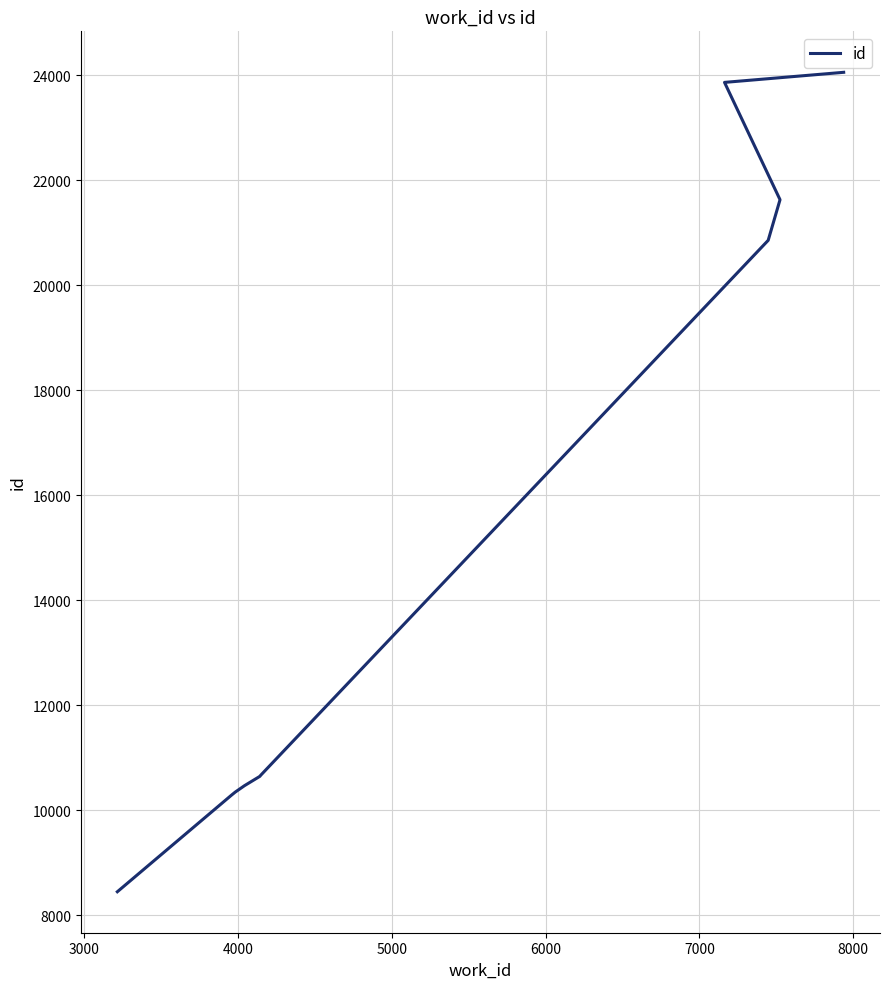

How many data points are above 10662?

4